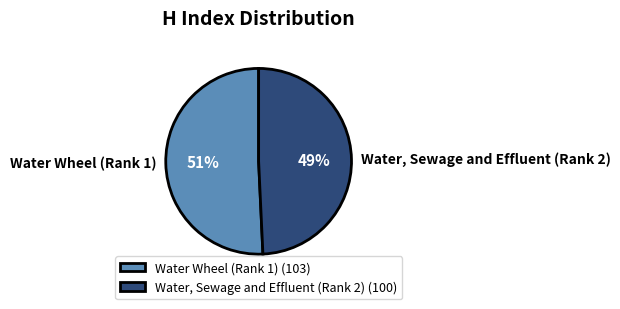

How many slices are in this pie chart?

2